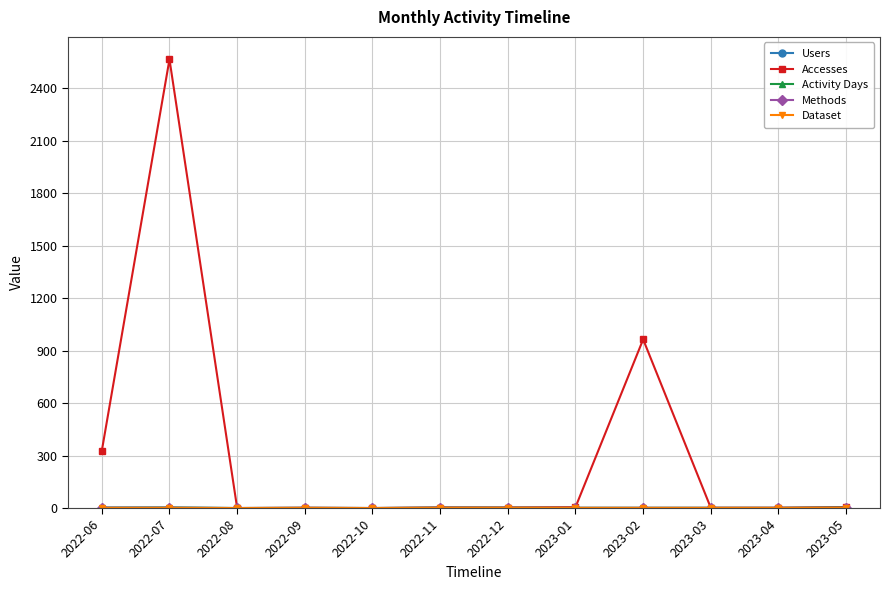

What is the label of the 4th point from the left?

2022-09